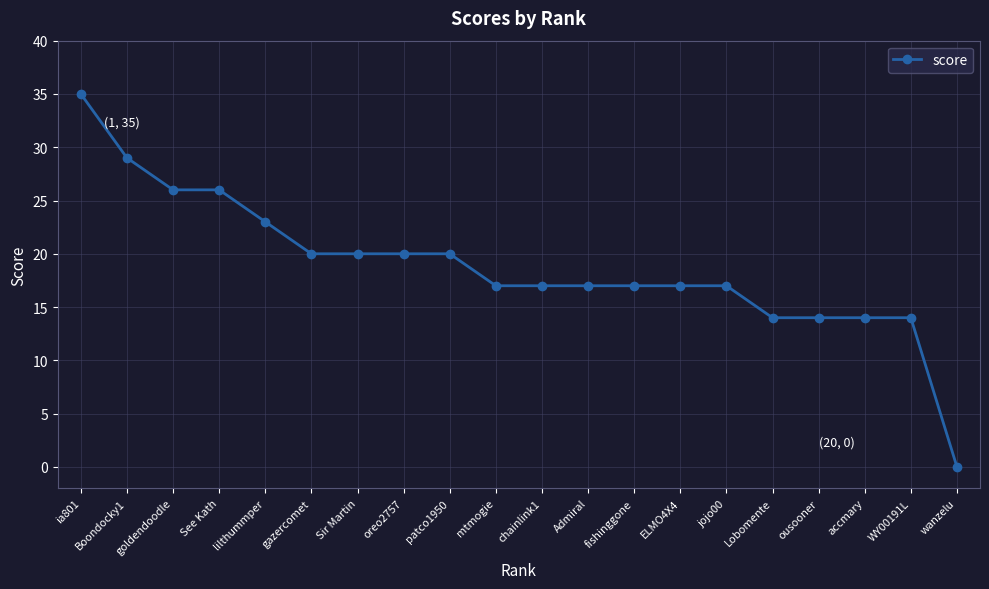

Which category has the lowest value across all series?

wanzelu